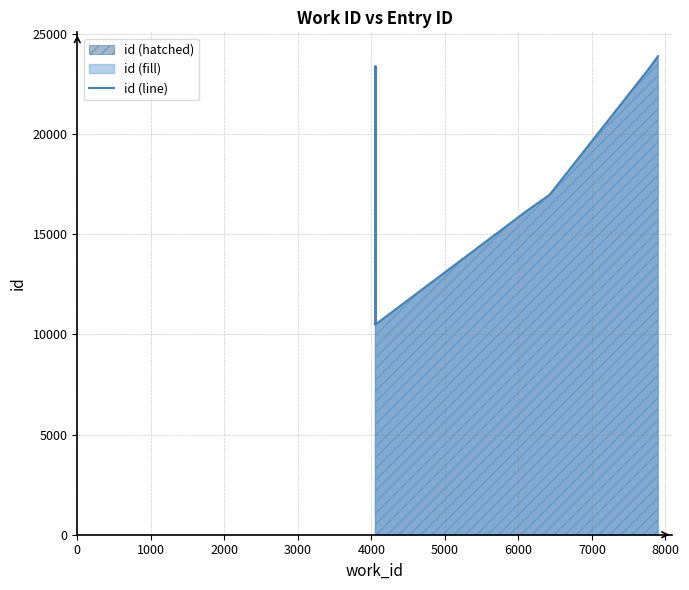

Between 6000 and 0, which is larger?

6000